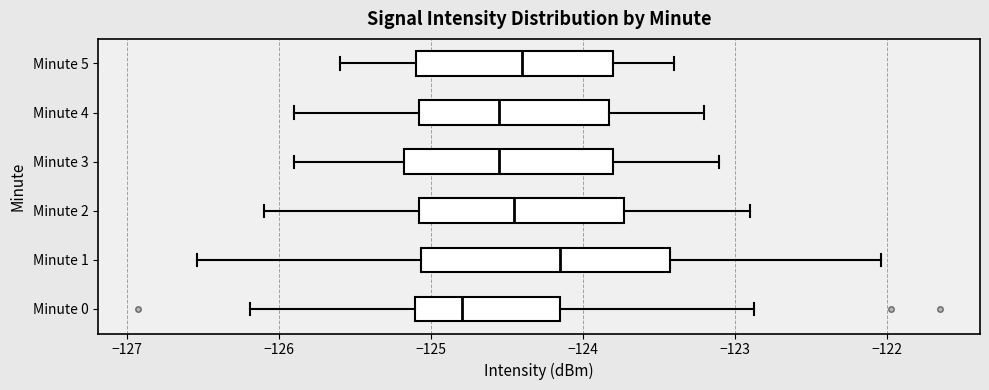

Where does the median line of the box for Minute 1 sit on the x-axis? The values are not printed on the chart, so give them approximately, as read against the axis.

-124.1